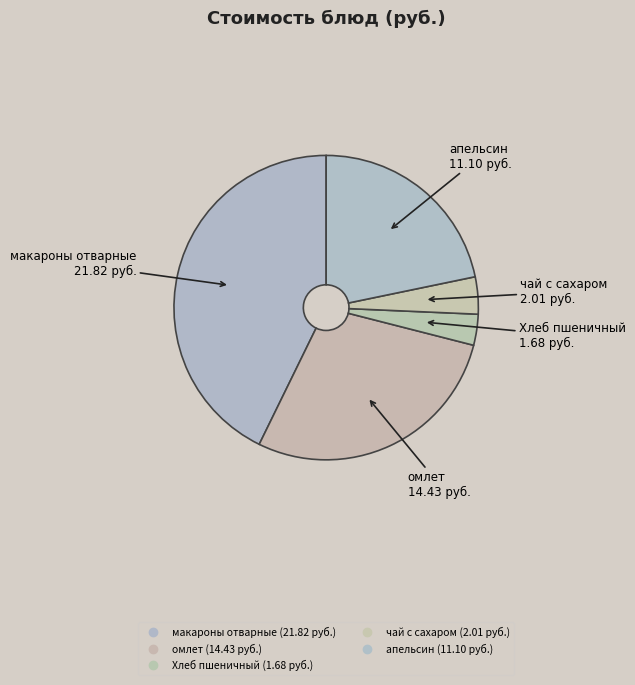

How many segments does this pie chart have?

5